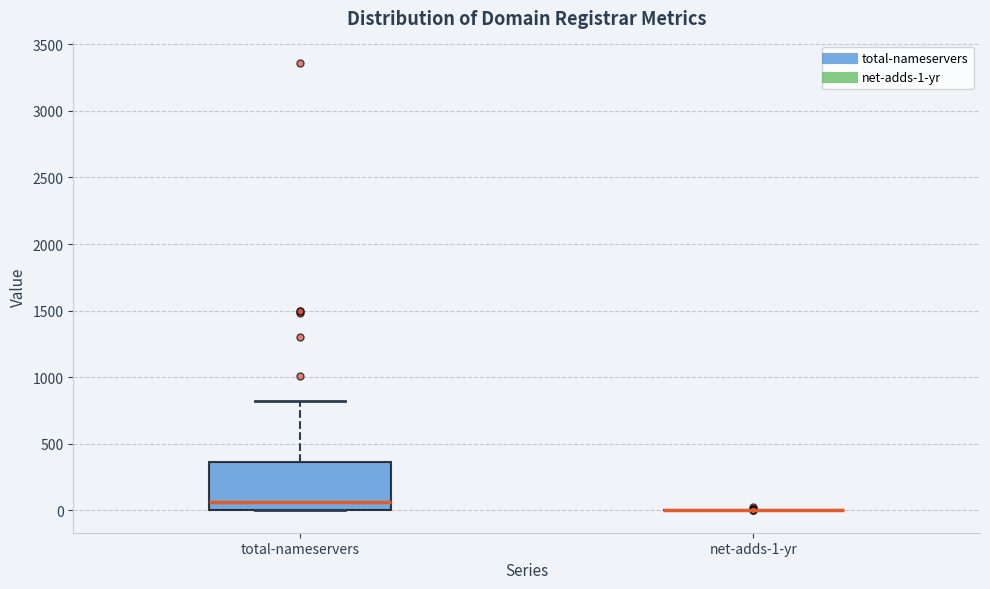

Reading left to right, read every box against the y-axis: the position of its median line, the range the box covers, and the ends of its whiskers. The values are not printed on the chart, so give them approximately, as read against the axis.

total-nameservers: median 50, box 0 to 350, whiskers 0 to 800
net-adds-1-yr: box collapsed to a line at 0, whiskers 0 to 0